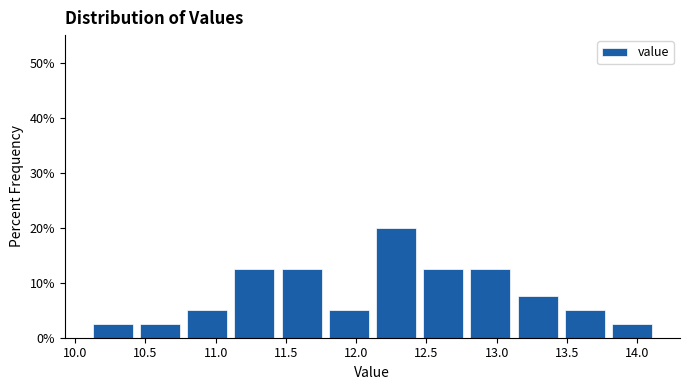

What is the height of the bar covering 12.45 to 12.80 on the x-axis? Neither the bar edges nor the heights are printed on the chart, so give them approximately, as read against the axes.

13